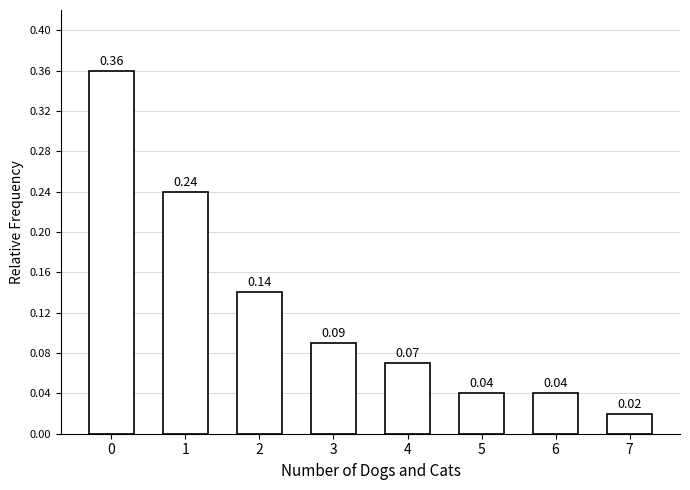

Between 7 and 4, which is larger?

4